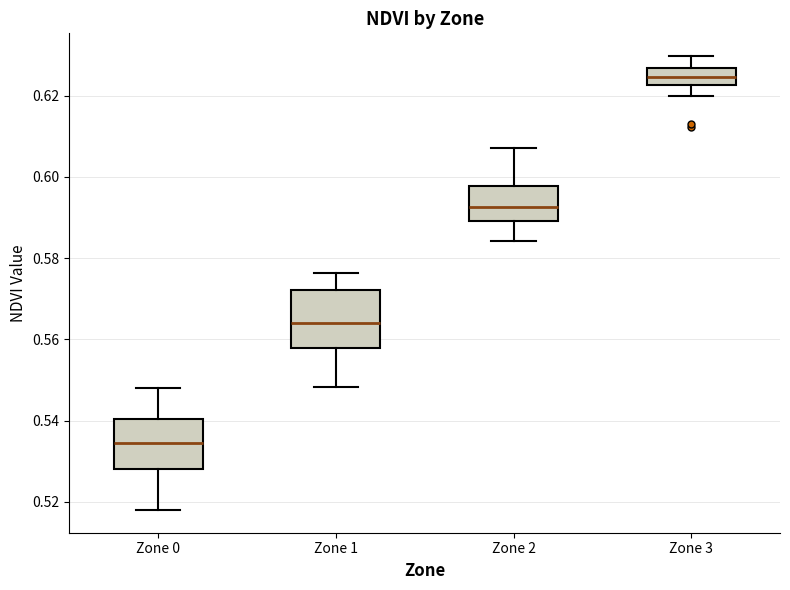

Which box has the highest median line?

Zone 3